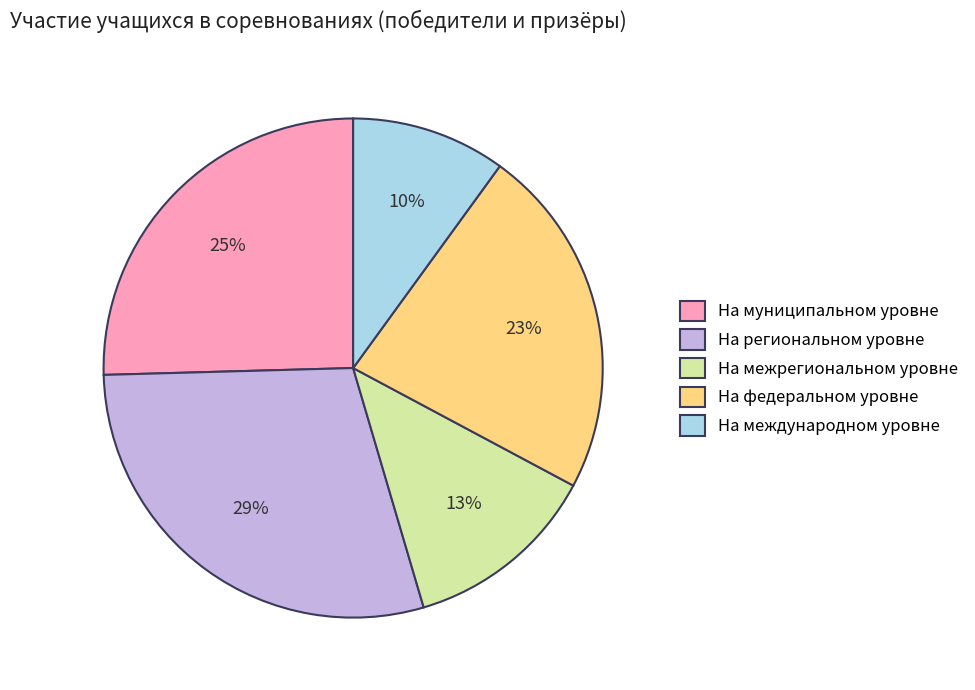

To the nearest percent, what portion does На муниципальном уровне represent?

25%